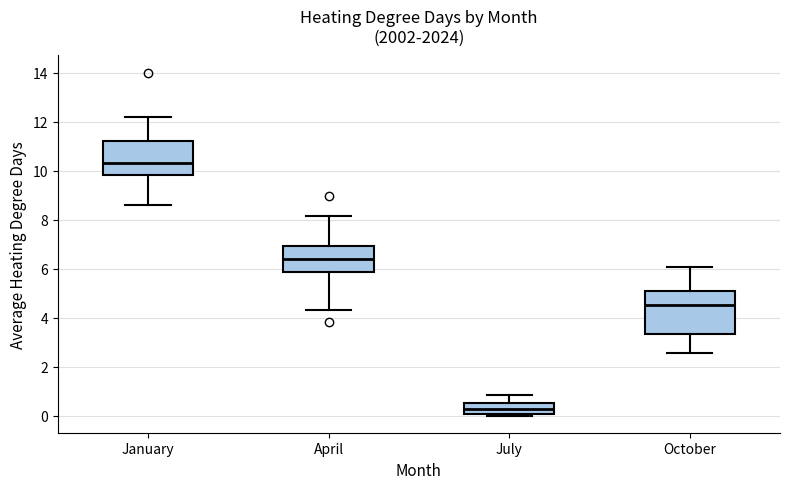

Reading left to right, read every box against the y-axis: the position of its median line, the range the box covers, and the ends of its whiskers. The values are not printed on the chart, so give them approximately, as read against the axis.

January: median 10.2, box 9.8 to 11.2, whiskers 8.6 to 12.2
April: median 6.4, box 5.8 to 7.0, whiskers 4.4 to 8.2
July: median 0.2, box 0.0 to 0.6, whiskers 0.0 (just below the box's lower edge) to 0.8
October: median 4.6, box 3.4 to 5.0, whiskers 2.6 to 6.0